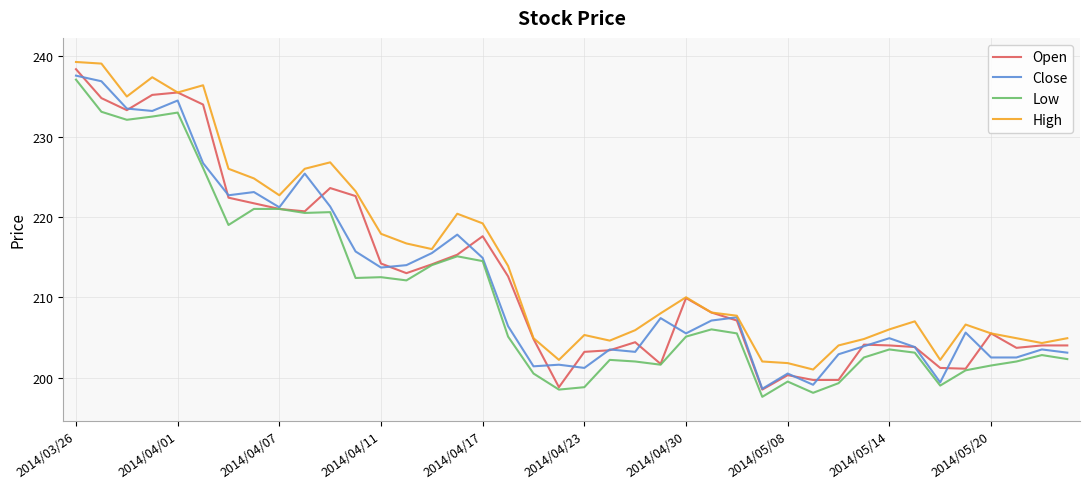

Which series has the largest total across all categories?

High